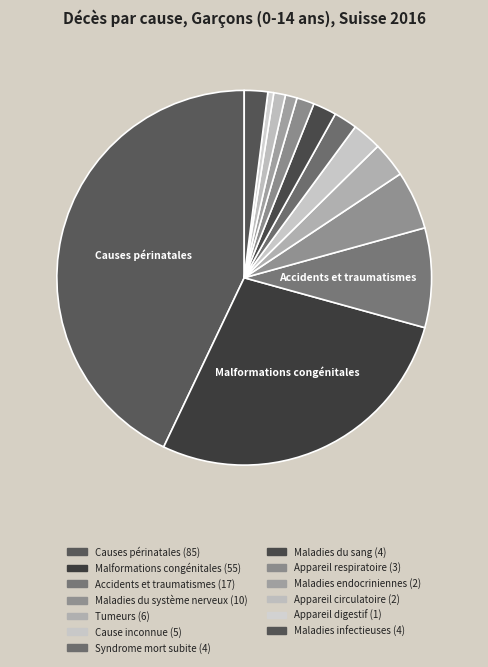

How many segments does this pie chart have?

13